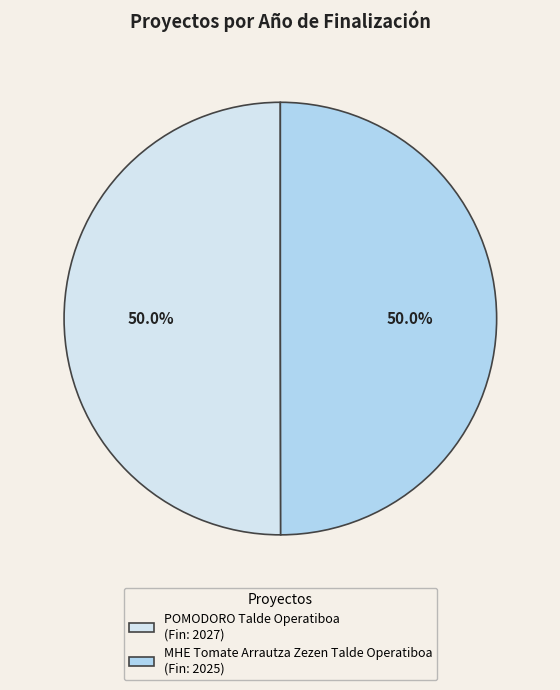

Count the number of slices in the pie.

2